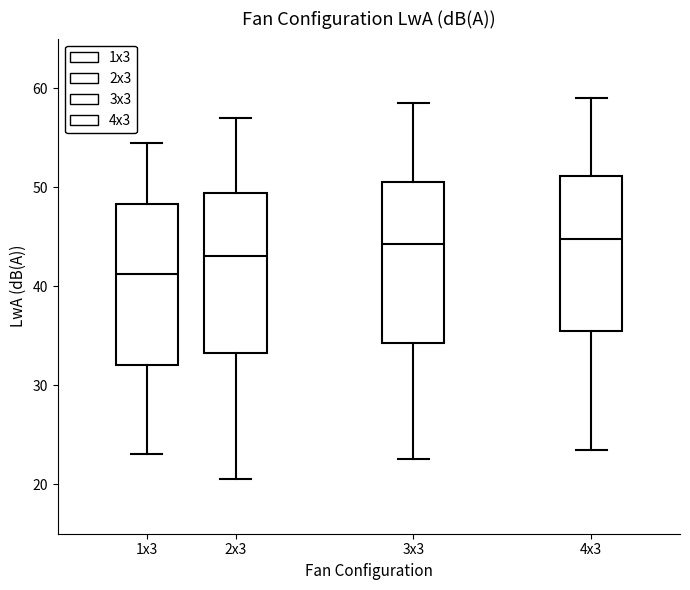

Where does the lower whisker of the box for 4x3 end on the y-axis? The values are not printed on the chart, so give them approximately, as read against the axis.

24